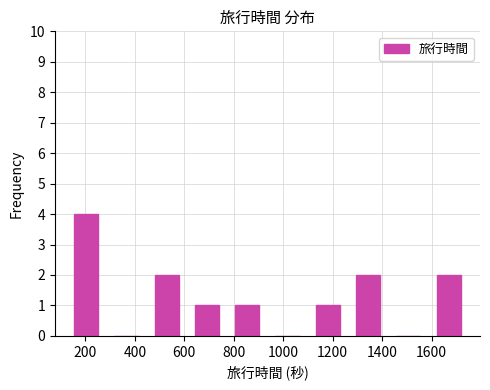

Reading left to right, list every bar in this chart as the range it spans on the x-axis followed by its height. Neither the bar edges nor the heights are printed on the chart, so give them approximately, as read against the axes.

120 to 280: 4
280 to 440: 0
440 to 620: 2
620 to 780: 1
780 to 940: 1
940 to 1100: 0
1100 to 1260: 1
1260 to 1420: 2
1420 to 1580: 0
1580 to 1760: 2